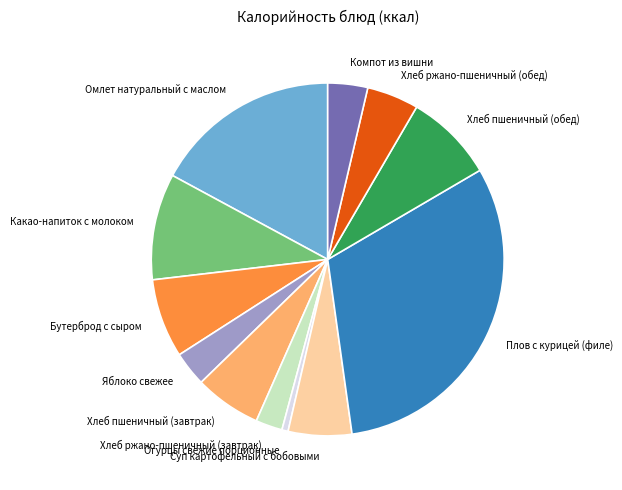

Is there any slice that represents more than half of the pie?

No